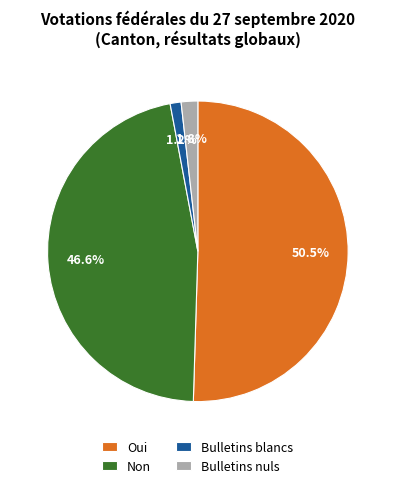

To the nearest percent, what is the combined percentage of Non and Bulletins nuls?

48%